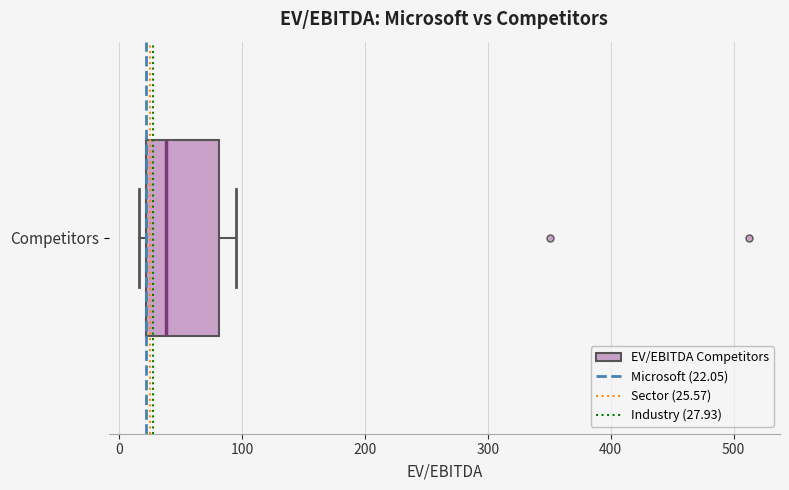

Read this box plot against the x-axis: the position of the median line, the range covered by the box, and the ends of both whiskers. The values are not printed on the chart, so give them approximately, as read against the axis.

median 40, box 20 to 80, whiskers 20 (just left of the box's left edge) to 100